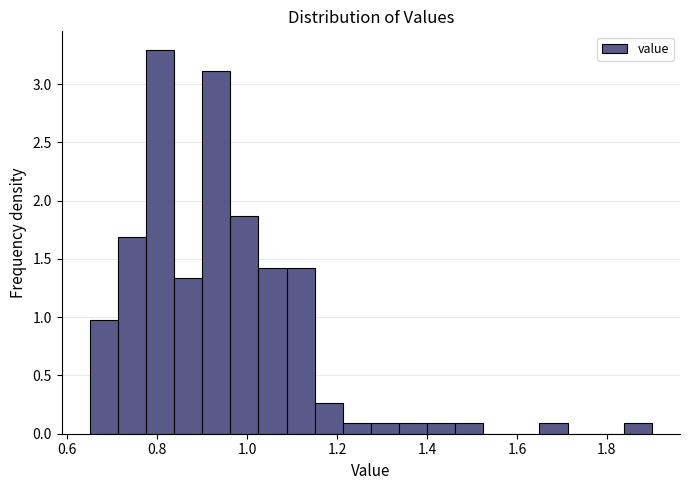

Read against the x-axis, roughly where is the centre of the tallest bar?

0.80